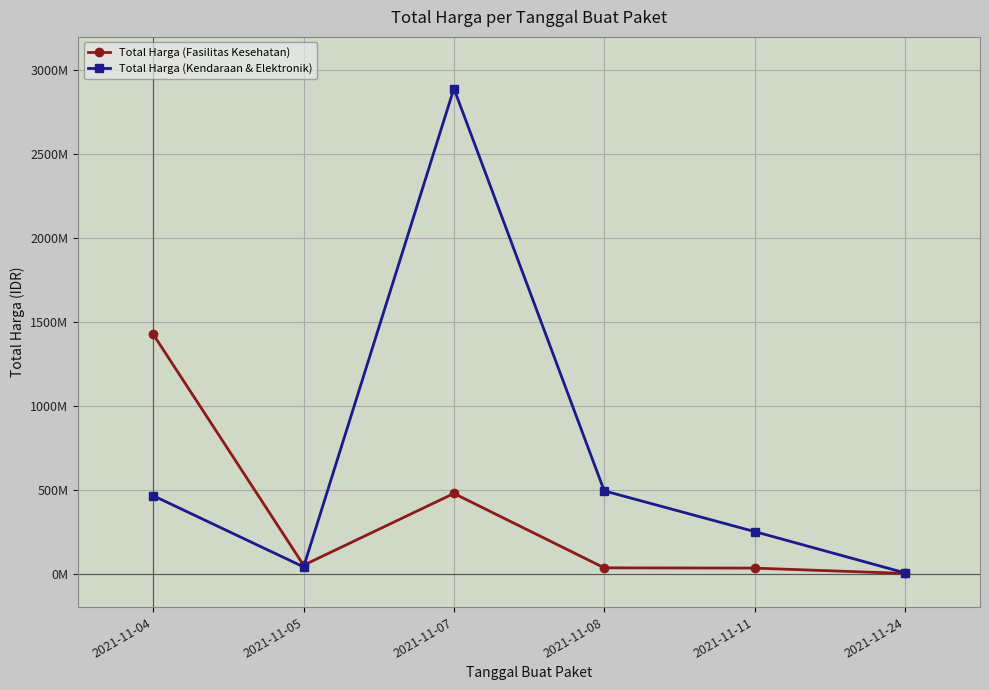

After their last crossing, which series has the higher values: Total Harga (Fasilitas Kesehatan) or Total Harga (Kendaraan & Elektronik)?

Total Harga (Kendaraan & Elektronik)